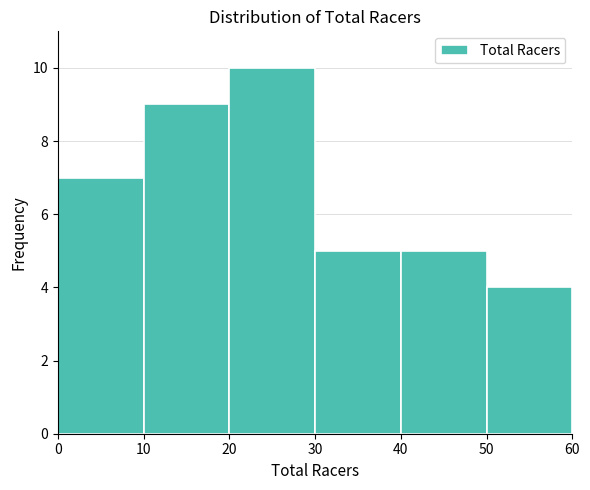

What is the height of the bar covering 20 to 30 on the x-axis? The values are not printed on the chart, so give them approximately, as read against the axis.

10